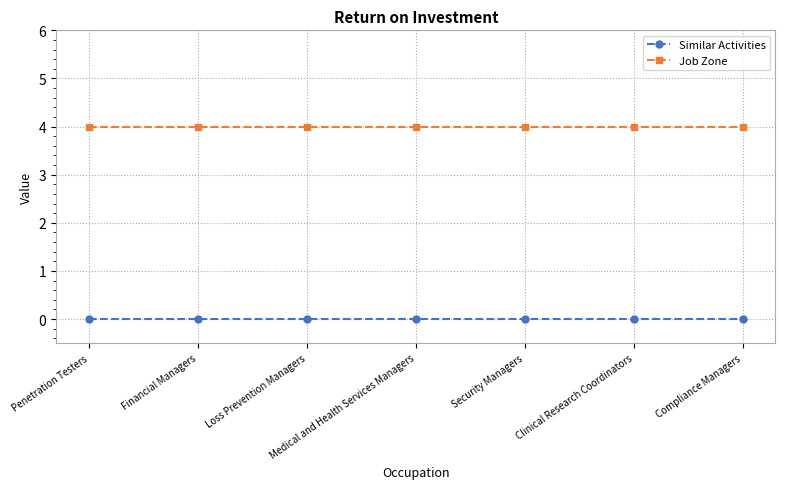

What is the maximum value shown in the chart?

4